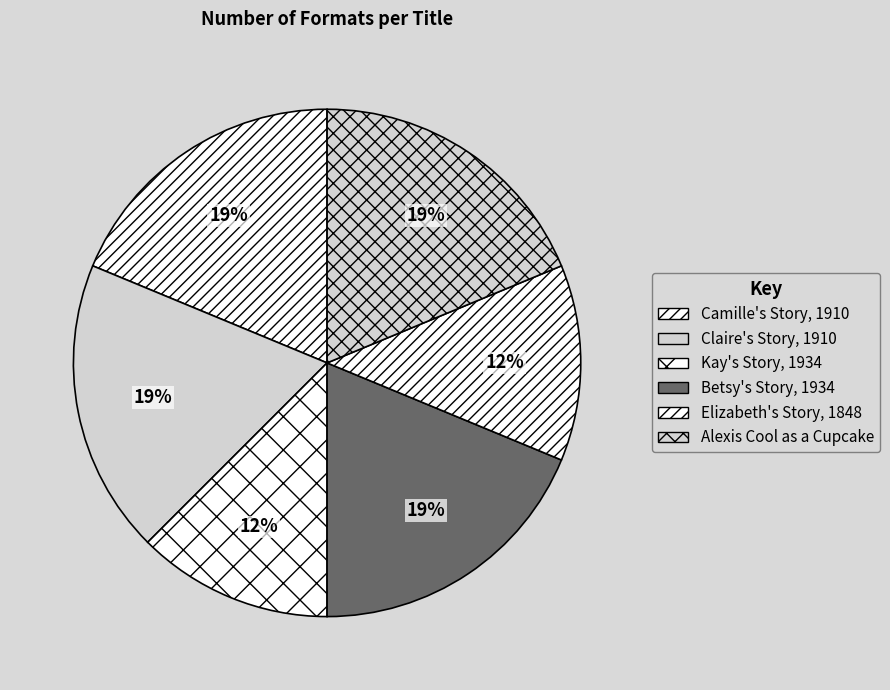

To the nearest percent, what is the difference between the largest and smallest slice percentages?

6%